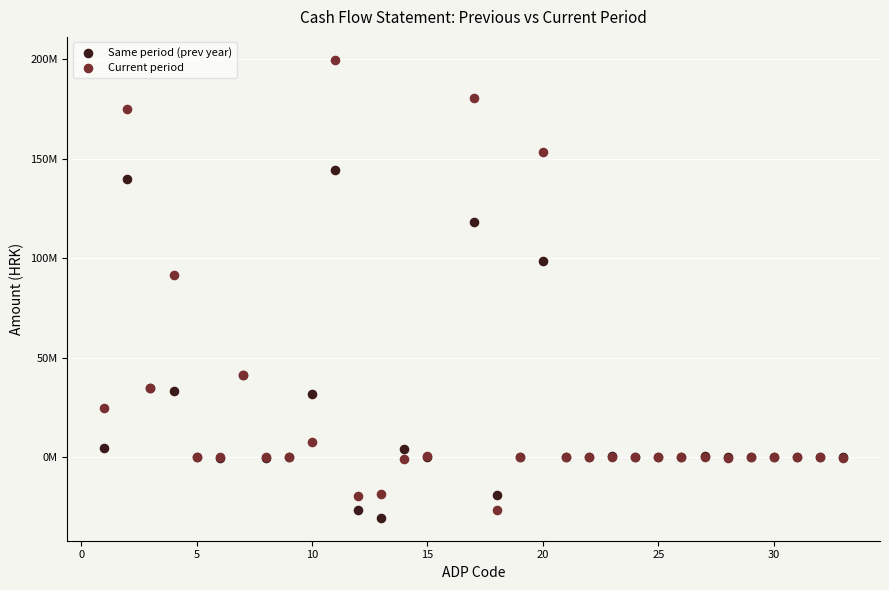

What are all the series names shown in the legend?

Same period (prev year), Current period